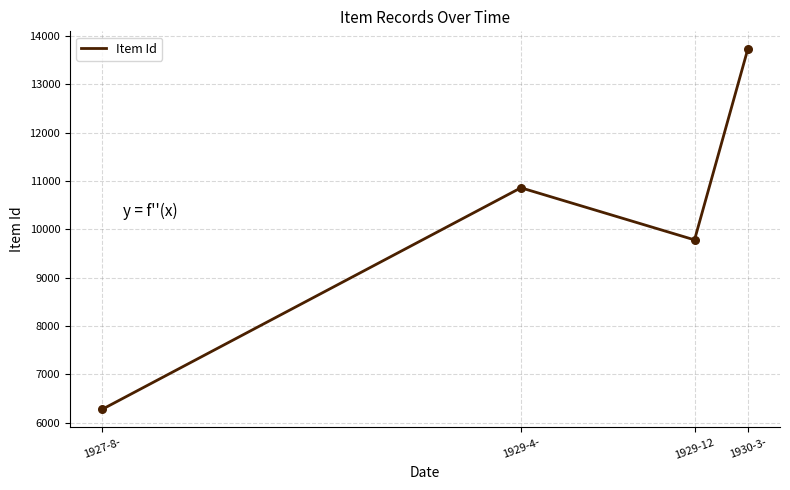

Which has a higher value, 1930-3- or 1927-8-?

1930-3-